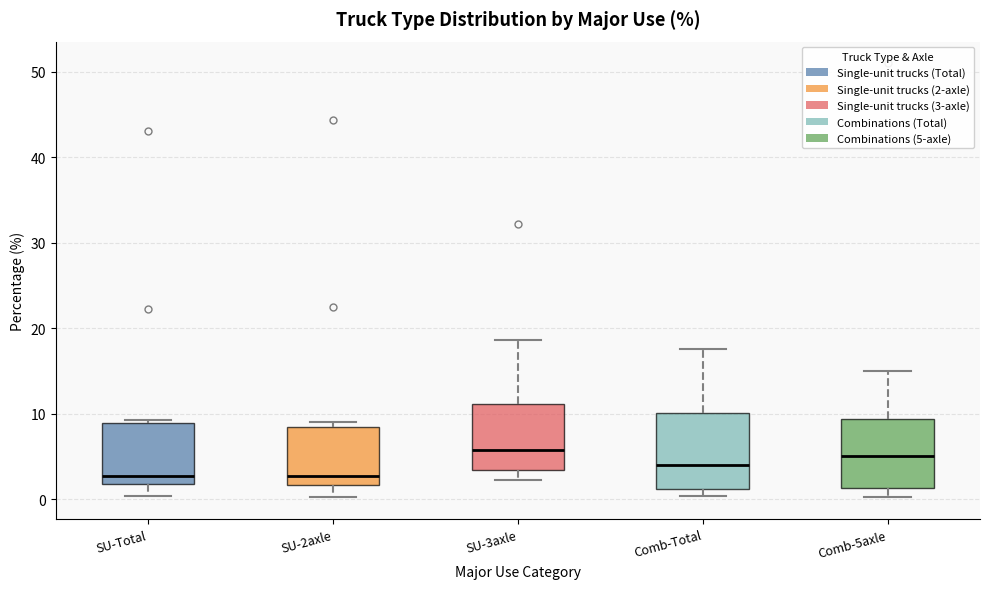

Reading left to right, transcribe this box plot: for each box, give where its median line is, the range the box spans, and where its two whiskers end, as read against the y-axis. The values are not printed on the chart, so give them approximately, as read against the axis.

SU-Total: median 3, box 2 to 9, whiskers 0 to 9 (just above the box's upper edge)
SU-2axle: median 3, box 2 to 8, whiskers 0 to 9
SU-3axle: median 6, box 3 to 11, whiskers 2 to 19
Comb-Total: median 4, box 1 to 10, whiskers 0 to 18
Comb-5axle: median 5, box 1 to 9, whiskers 0 to 15